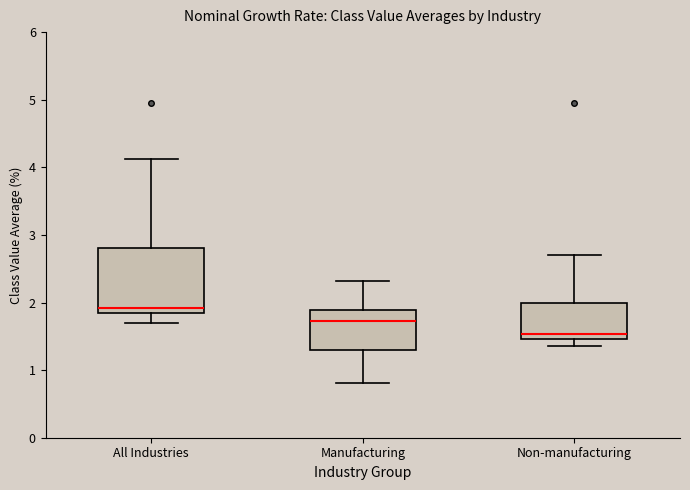

Reading left to right, transcribe this box plot: for each box, give where its median line is, the range the box spans, and where its two whiskers end, as read against the y-axis. The values are not printed on the chart, so give them approximately, as read against the axis.

All Industries: median 1.9 (just above the box's lower edge), box 1.9 to 2.8, whiskers 1.7 to 4.1
Manufacturing: median 1.7, box 1.3 to 1.9, whiskers 0.8 to 2.3
Non-manufacturing: median 1.5 (just above the box's lower edge), box 1.5 to 2.0, whiskers 1.4 to 2.7